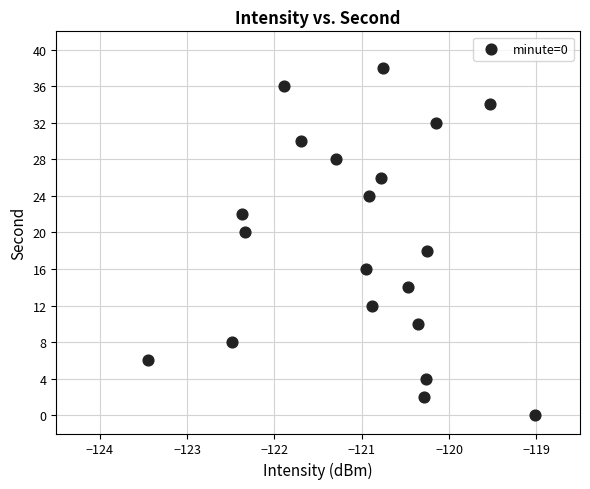

What is the range of Y values (max minus min)?

38